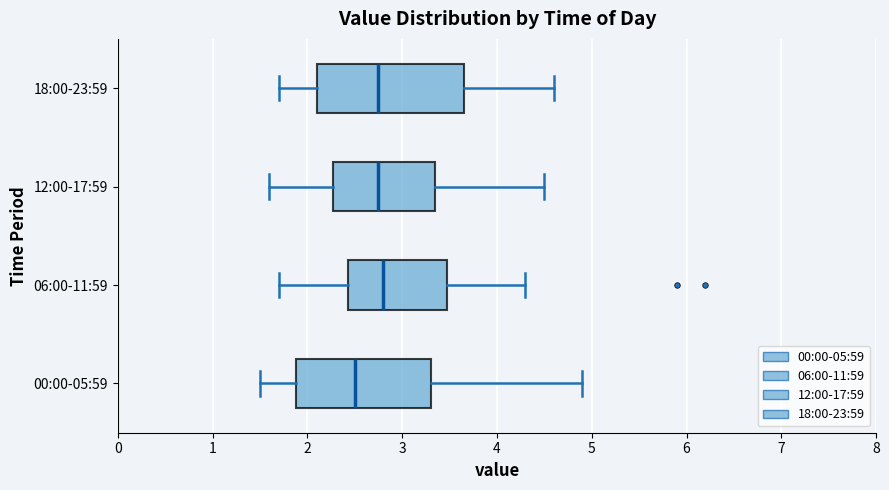

Where does the right whisker of the box for 00:00-05:59 end on the x-axis? The values are not printed on the chart, so give them approximately, as read against the axis.

4.9